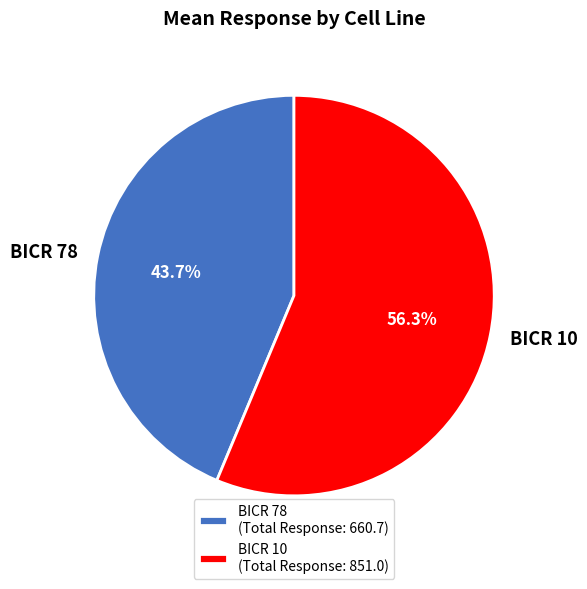

Count the number of slices in the pie.

2